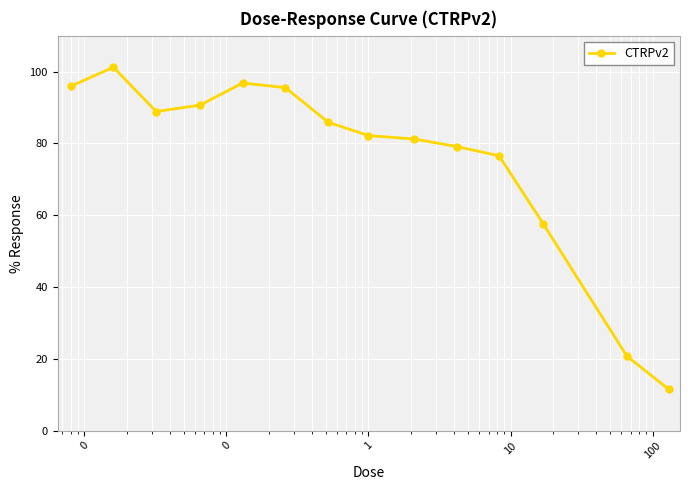

What is the value of the 10th point from the left?

79.1